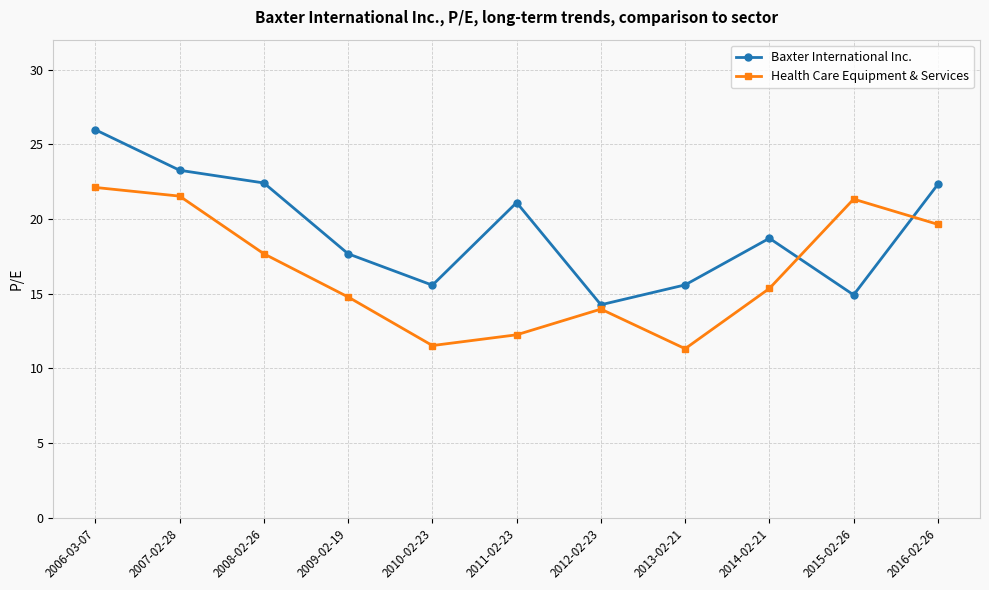

At 2014-02-21, list the series in order from largest to smallest.

Baxter International Inc., Health Care Equipment & Services